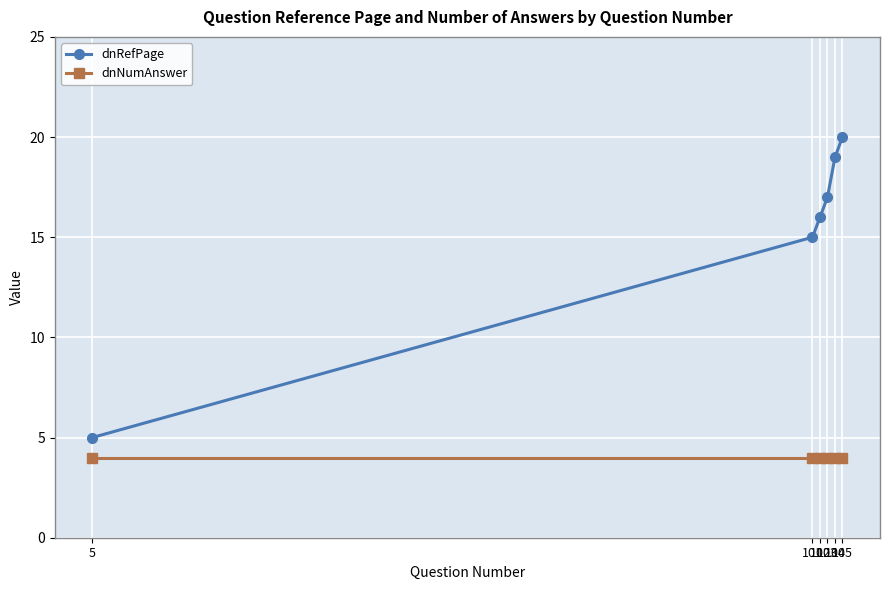

Where is dnRefPage nearest to the value 12?

101